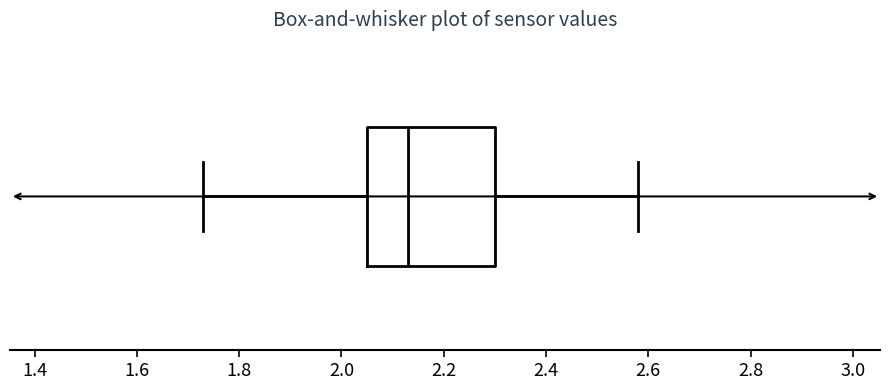

Where does the left whisker of the box end on the x-axis? The values are not printed on the chart, so give them approximately, as read against the axis.

1.74